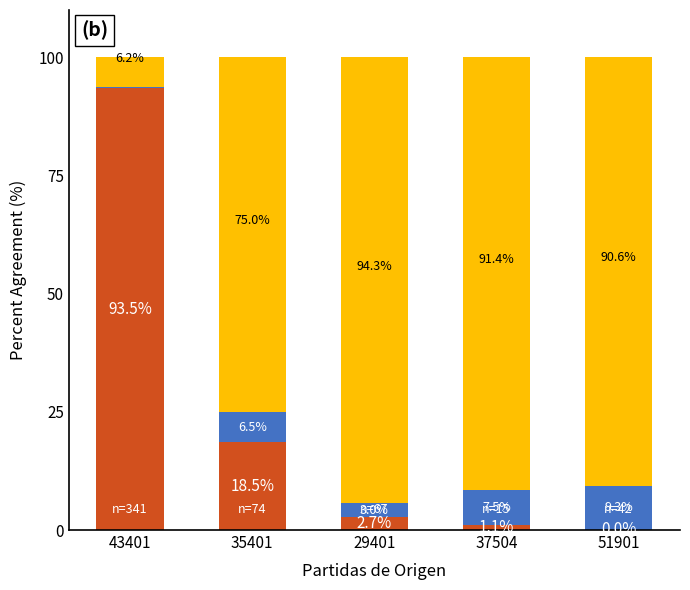

What is the total value across all series at 43401?

100.0